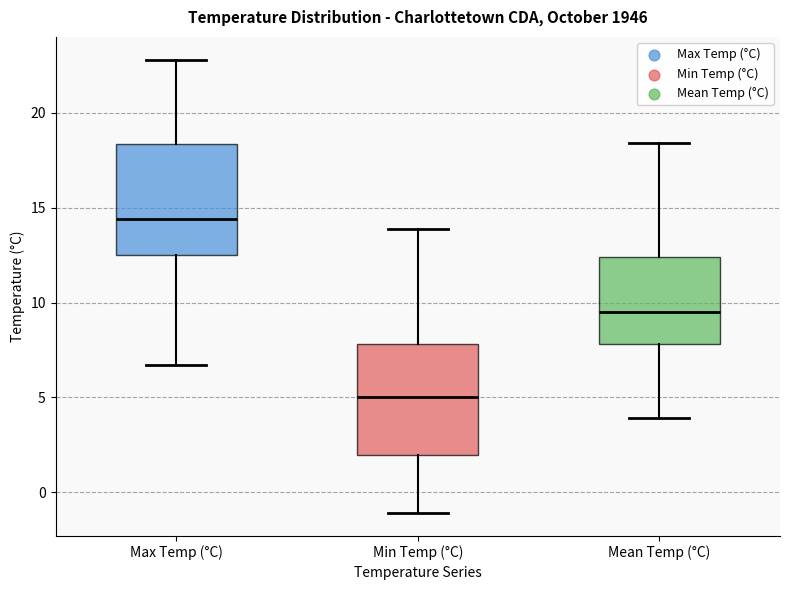

Which box has the highest median line?

Max Temp (°C)